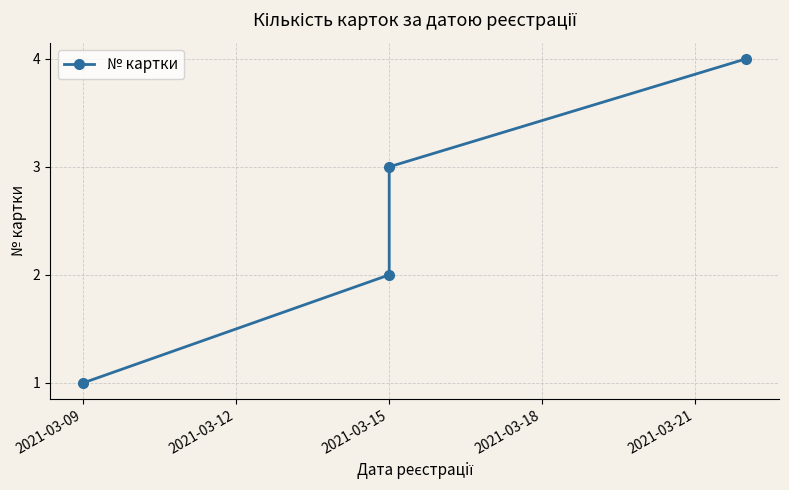

The value at 2021-03-09 is 0. True or false?

False